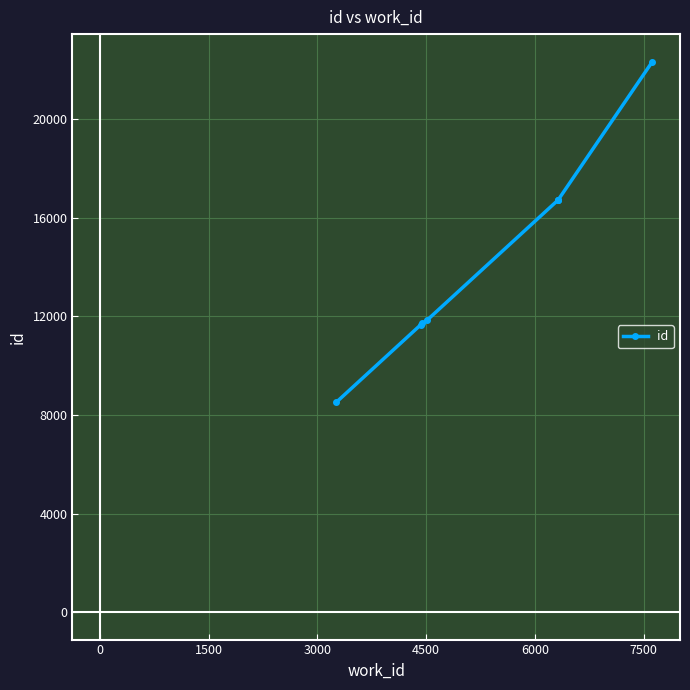

What is the value of the 5th point from the left?

16715